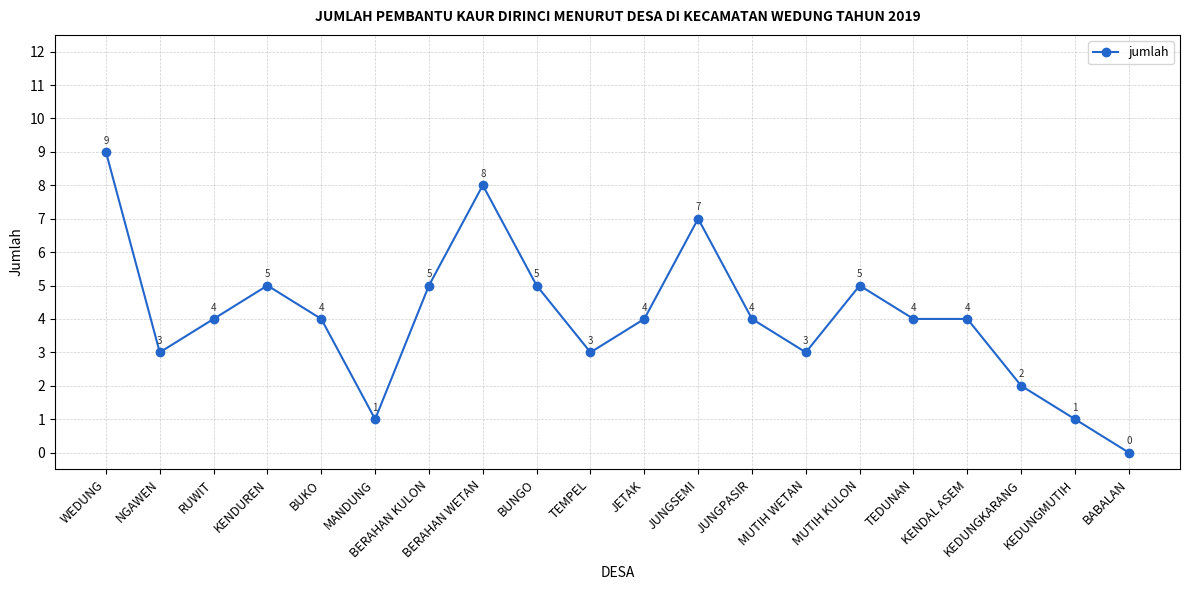

What is the sum of all values?

81